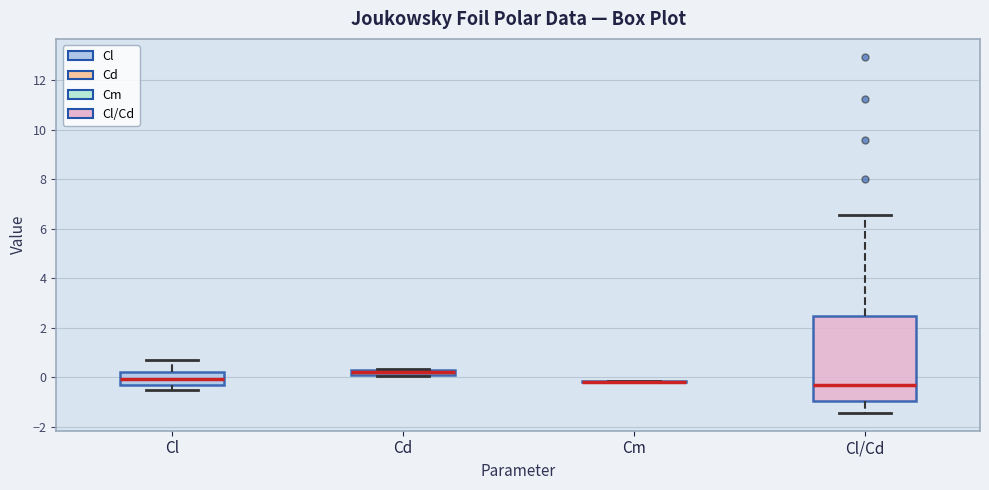

Where is the lower edge of the box for Cl on the y-axis? The values are not printed on the chart, so give them approximately, as read against the axis.

-0.2